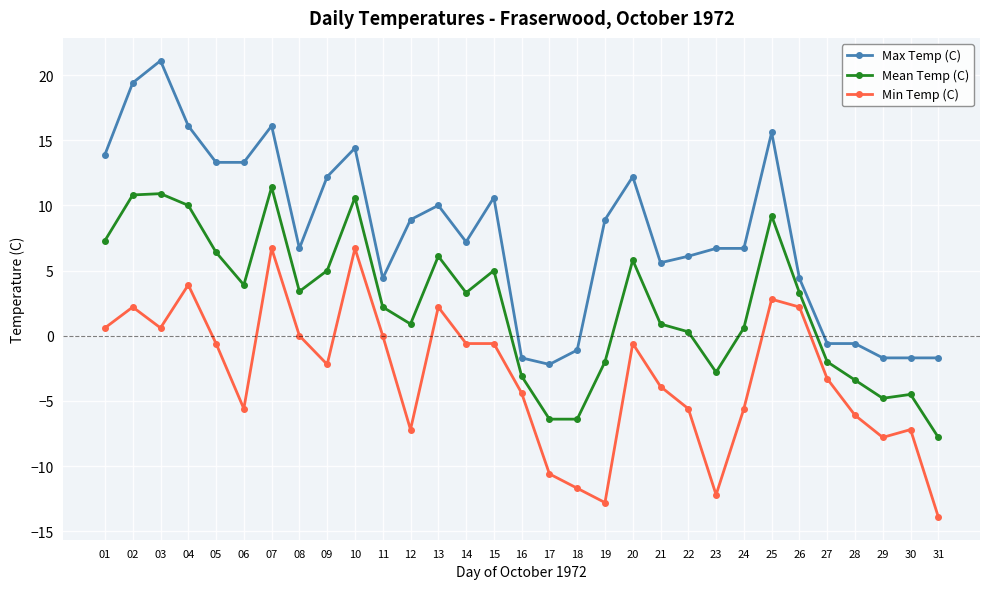

What is the smallest value displayed?

-13.9